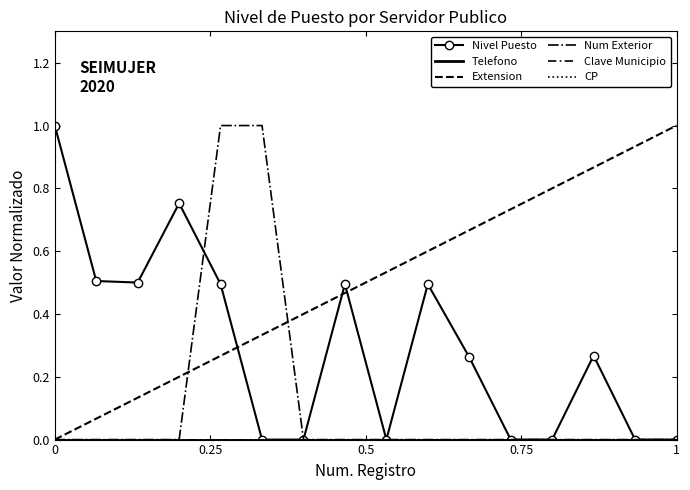

How many values in Extension are above zero?

15